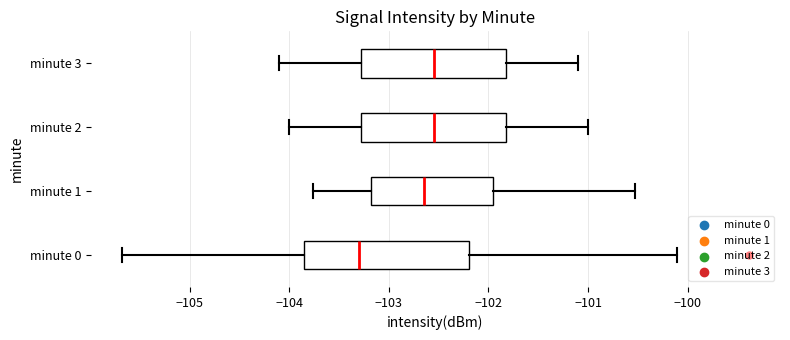

Comparing the boxes themselves (not the whiskers), which one is the widest?

minute 0